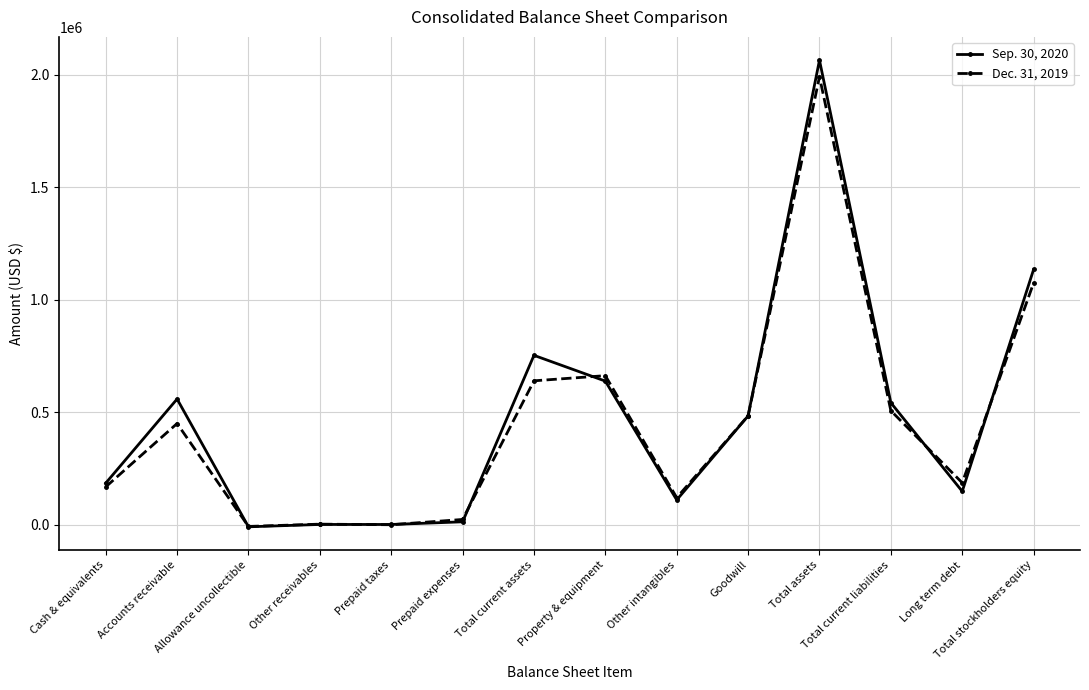

How many data points does each series have?

14